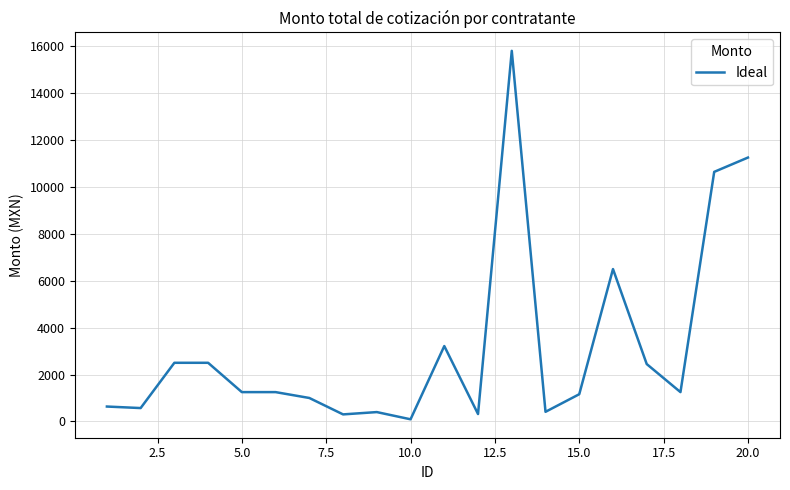

What is the maximum value shown in the chart?

15800.0